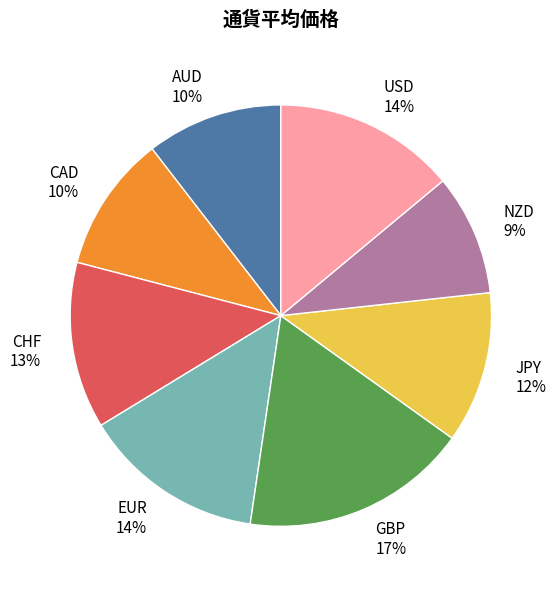

Is there a majority slice in this chart?

No